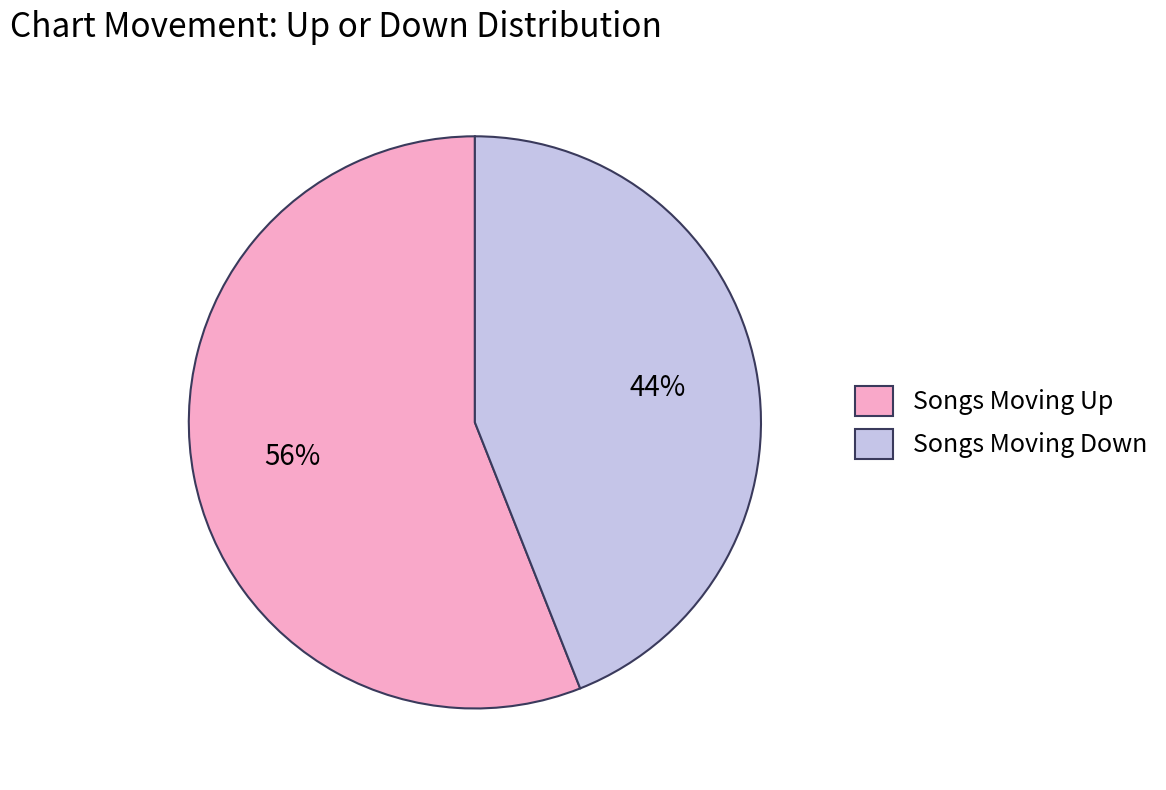

Is the sum of Songs Moving Down and Songs Moving Up greater than half?

Yes